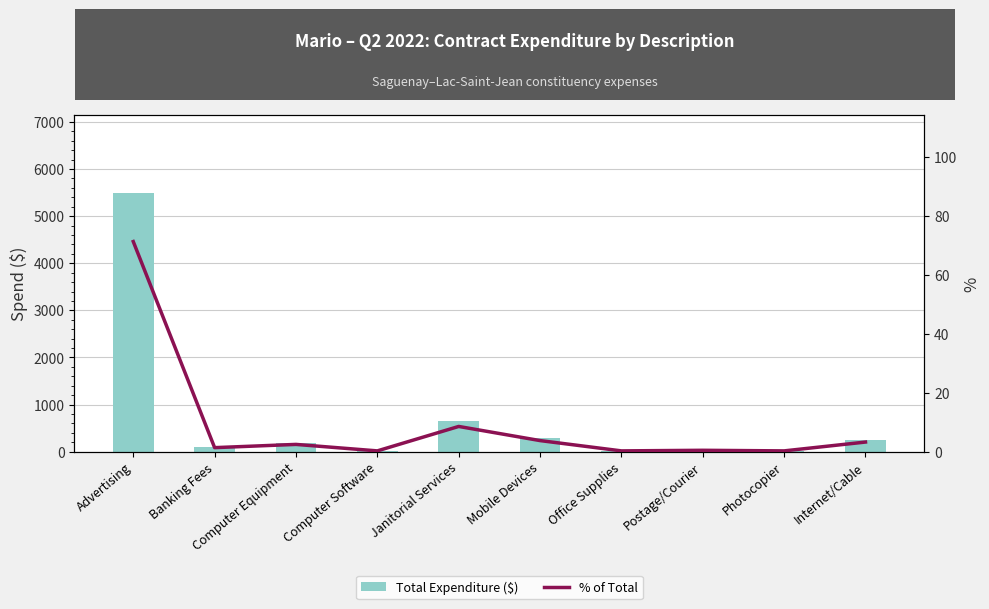

Reading right to left, extract all data points from this chart.

Total Expenditure ($): Internet/Cable=253.0	Photocopier=26.6	Postage/Courier=38.2	Office Supplies=25.0	Mobile Devices=289.6	Janitorial Services=660.5	Computer Software=20.0	Computer Equipment=194.9	Banking Fees=105.0	Advertising=5489.0
% of Total: Internet/Cable=3.3	Photocopier=0.3	Postage/Courier=0.5	Office Supplies=0.3	Mobile Devices=3.8	Janitorial Services=8.6	Computer Software=0.3	Computer Equipment=2.5	Banking Fees=1.4	Advertising=71.4